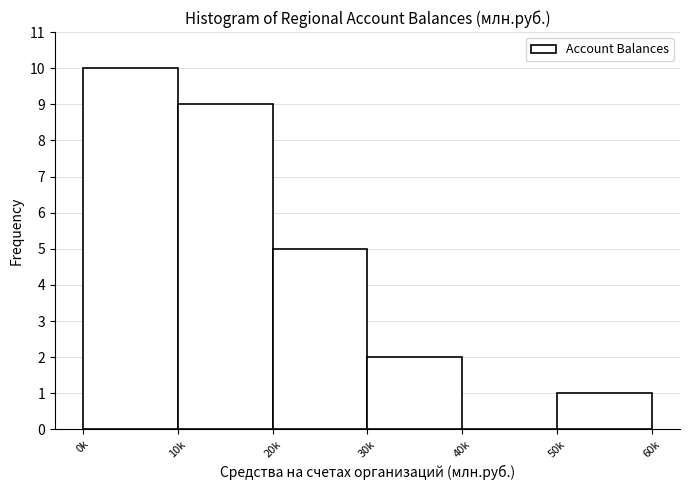

Reading left to right, transcribe all the data shown in this chart.

0k=10	10k=9	20k=5	30k=2	40k=0	50k=1